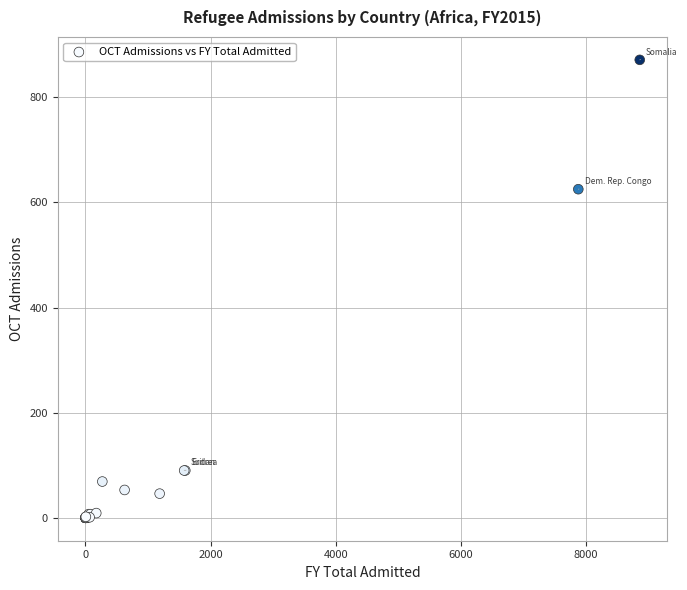

What Y value in the scatter plot is closest to 435?

625